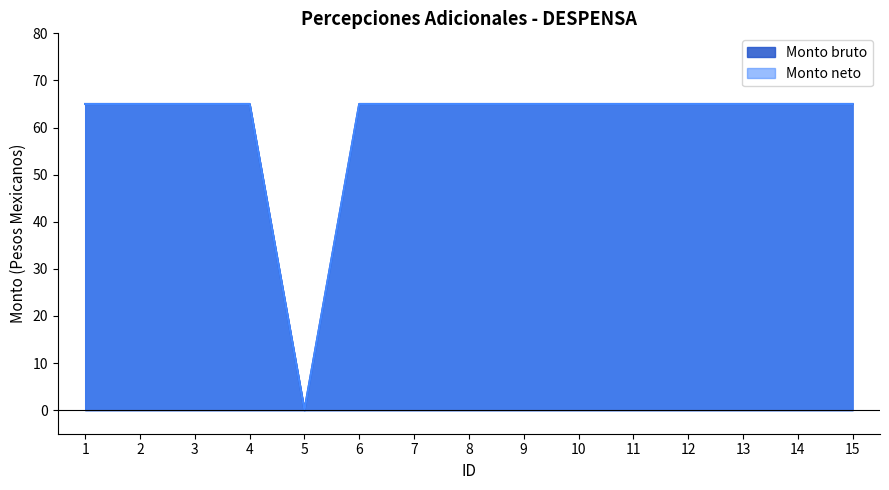

How many categories are shown in the chart?

15